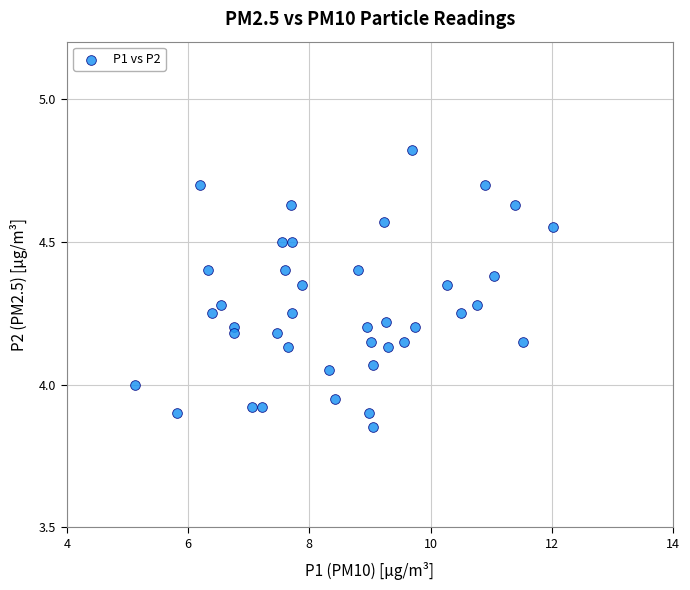

What is the range of Y values (max minus min)?

1.0